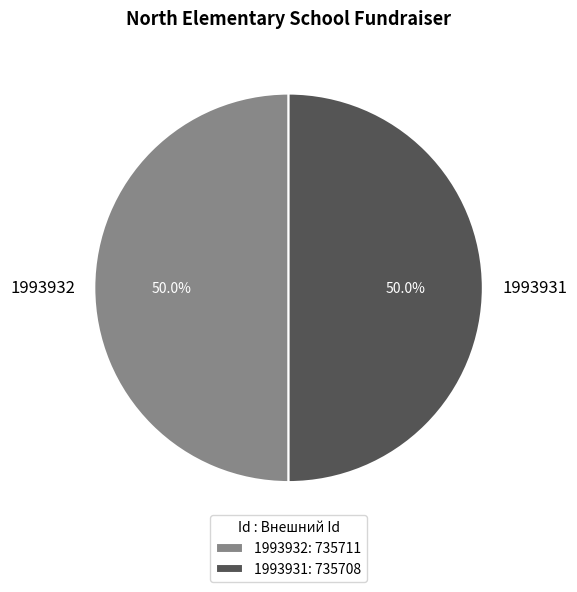

Count the number of slices in the pie.

2